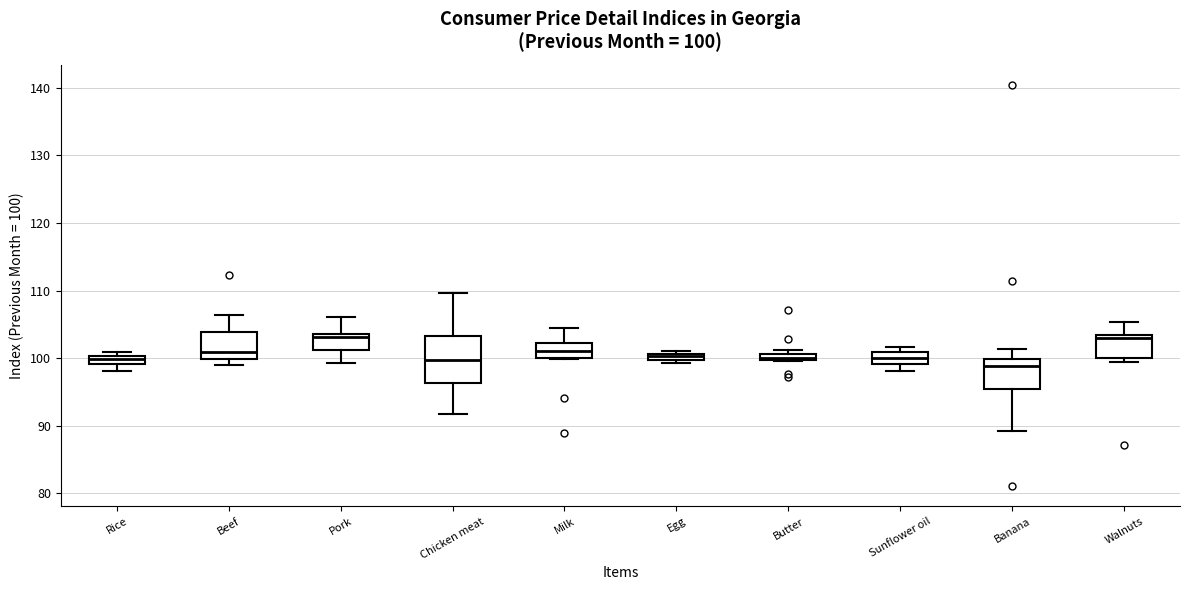

Which box is the tallest, from its lower edge to its upper edge?

Chicken meat